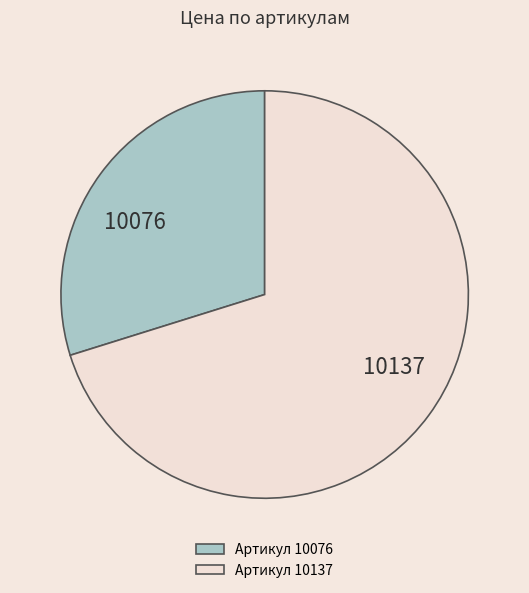

Is it true that 10137 is 70% of the pie?

True